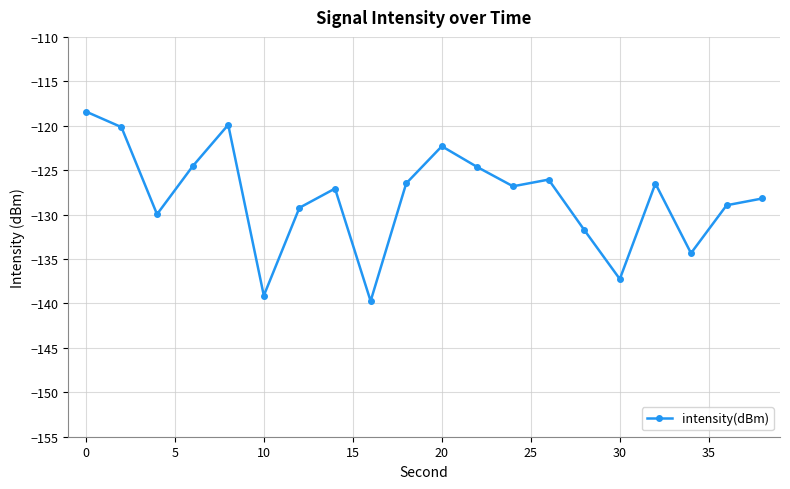

What is the maximum value shown in the chart?

-118.4